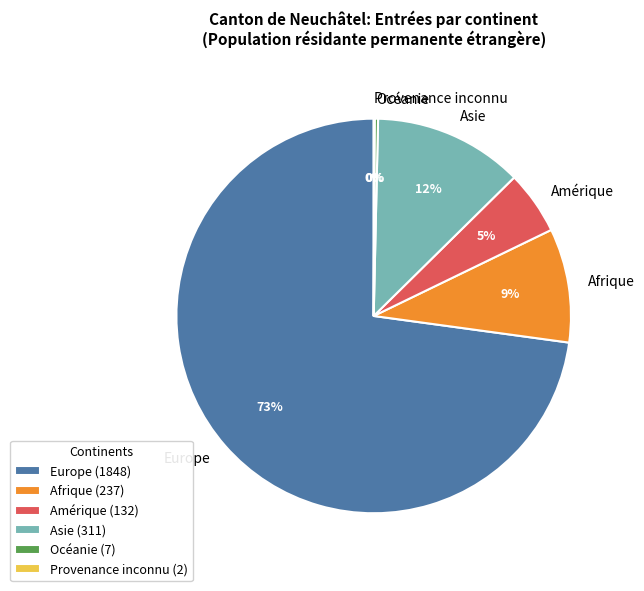

What is the ratio of the value at Afrique to the value at Asie?

0.8